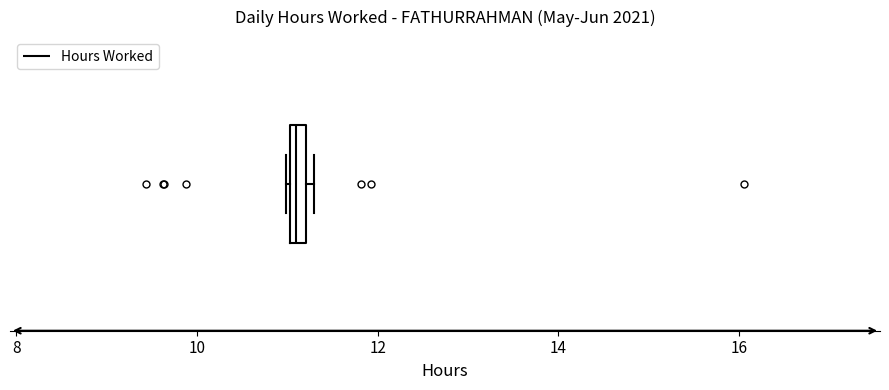

Where is the right edge of the box on the x-axis? The values are not printed on the chart, so give them approximately, as read against the axis.

11.2